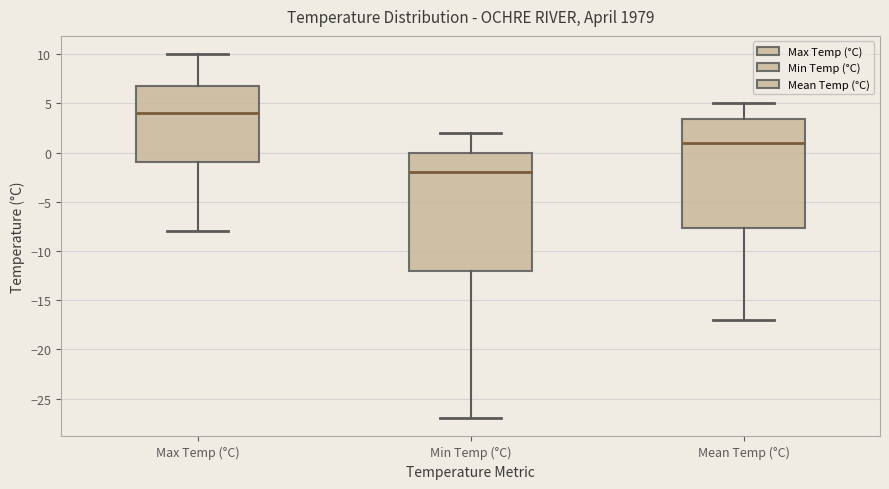

Reading left to right, transcribe this box plot: for each box, give where its median line is, the range the box spans, and where its two whiskers end, as read against the y-axis. The values are not printed on the chart, so give them approximately, as read against the axis.

Max Temp (°C): median 4.0, box -1.0 to 7.0, whiskers -8.0 to 10.0
Min Temp (°C): median -2.0, box -12.0 to 0.0, whiskers -27.0 to 2.0
Mean Temp (°C): median 1.0, box -7.5 to 3.5, whiskers -17.0 to 5.0